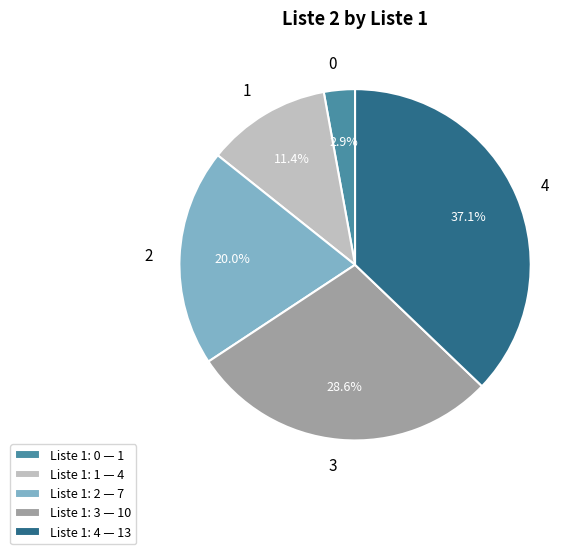

Which category has the biggest portion of the pie?

4